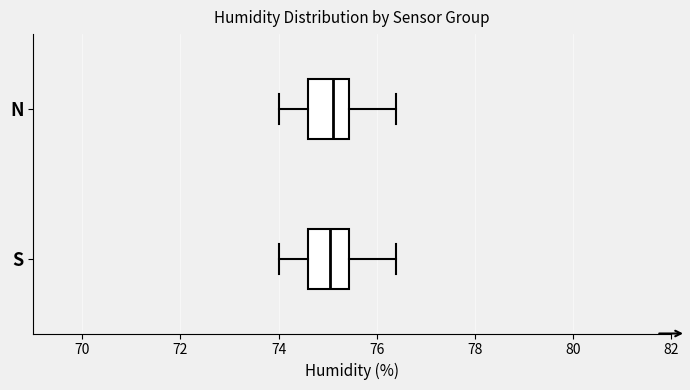

Reading bottom to top, read every box against the x-axis: the position of its median line, the range the box covers, and the ends of its whiskers. The values are not printed on the chart, so give them approximately, as read against the axis.

S: median 75.0, box 74.6 to 75.4, whiskers 74.0 to 76.4
N: median 75.2, box 74.6 to 75.4, whiskers 74.0 to 76.4